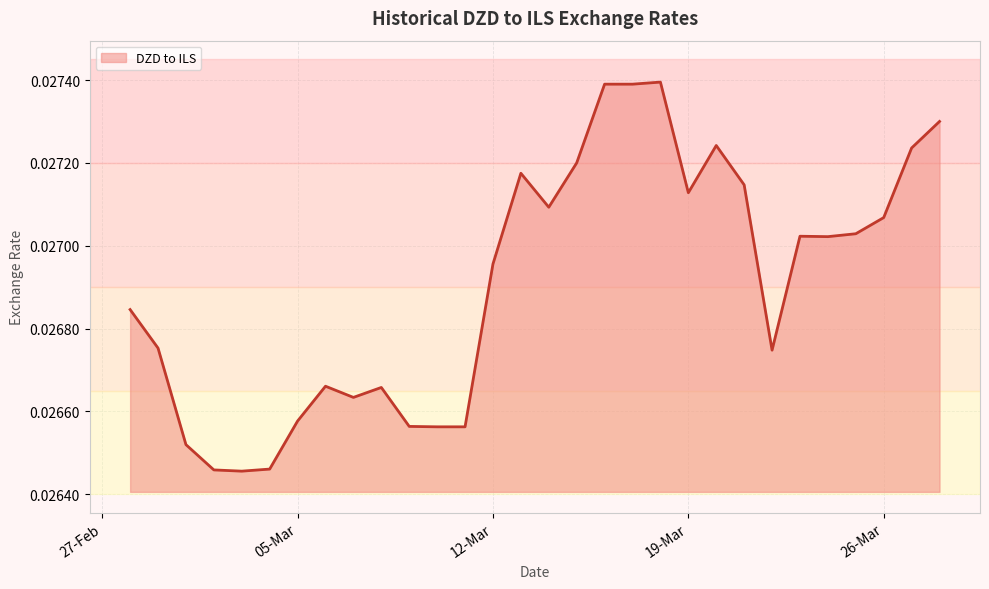

Rank the categories by value from highest to lowest.

18-03-24, 17-03-24, 16-03-24, 28-03-24, 20-03-24, 27-03-24, 15-03-24, 13-03-24, 21-03-24, 19-03-24, 14-03-24, 26-03-24, 25-03-24, 23-03-24, 24-03-24, 12-03-24, 28-02-24, 29-02-24, 22-03-24, 06-03-24, 08-03-24, 07-03-24, 05-03-24, 09-03-24, 11-03-24, 10-03-24, 01-03-24, 04-03-24, 02-03-24, 03-03-24